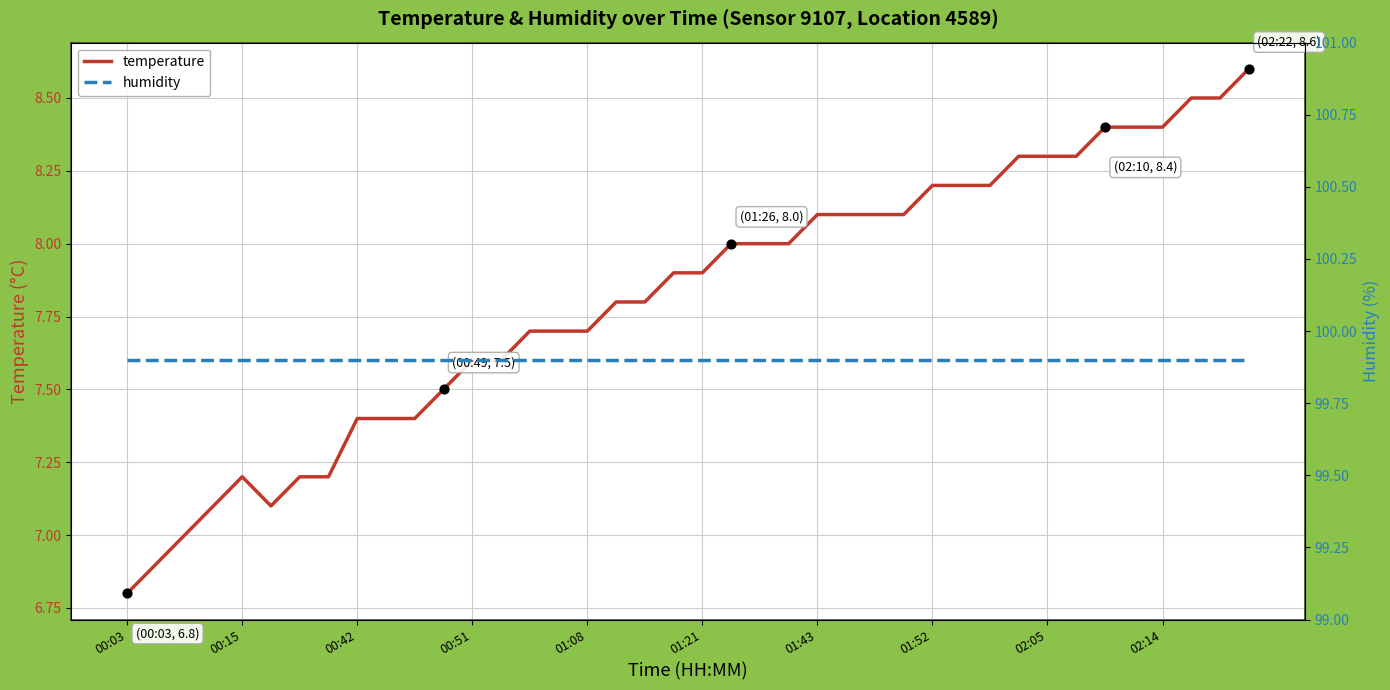

Which series has the largest total across all categories?

humidity